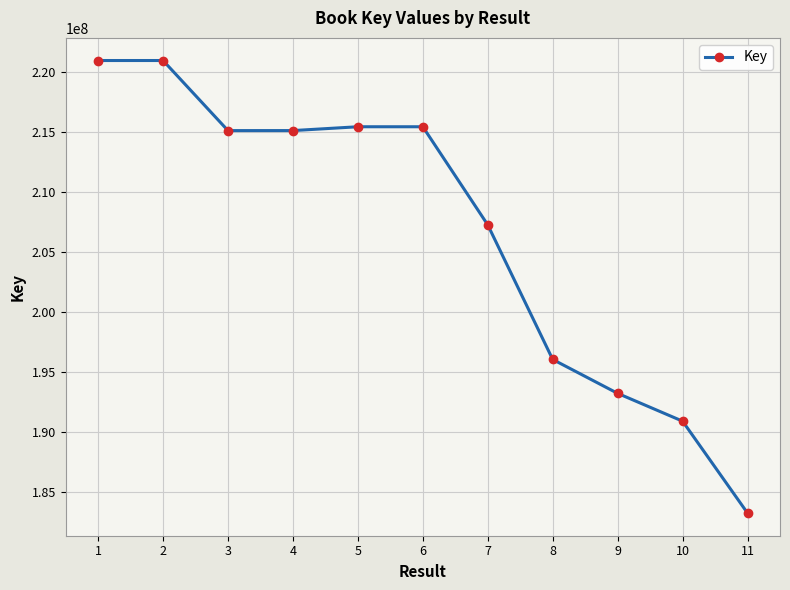

What is the smallest value displayed?

183256928